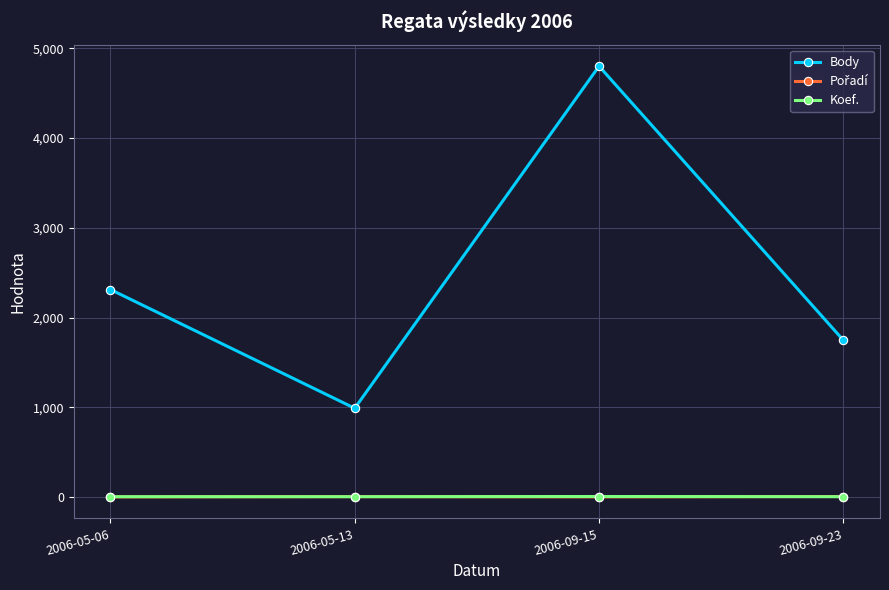

What is the spread (max minus min) of values at 2006-09-23?

1743